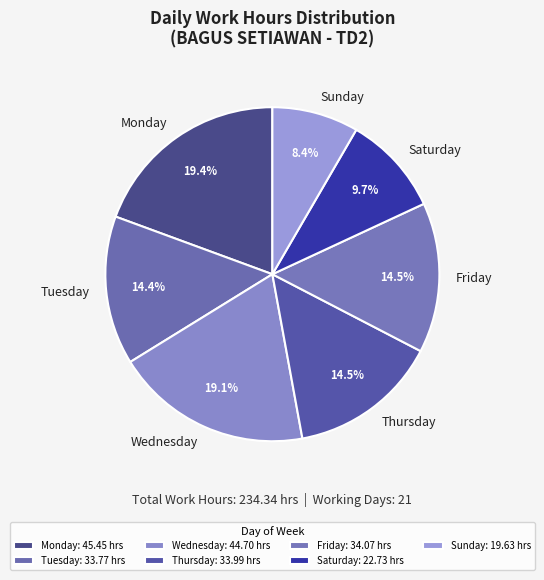

Is the sum of Tuesday and Thursday greater than half?

No